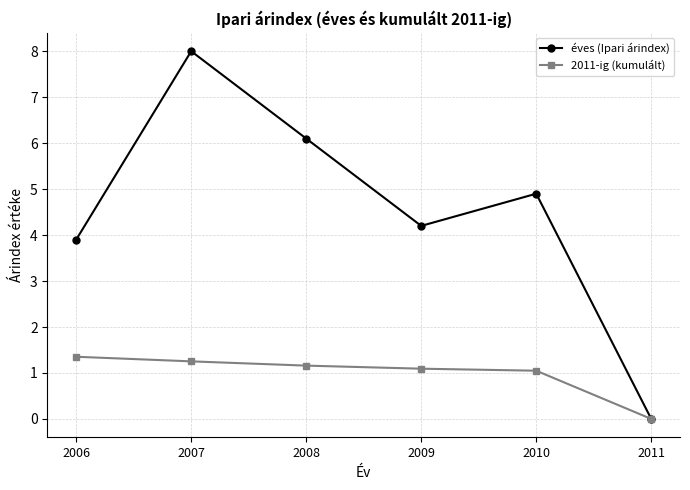

How many lines are shown in the chart?

2